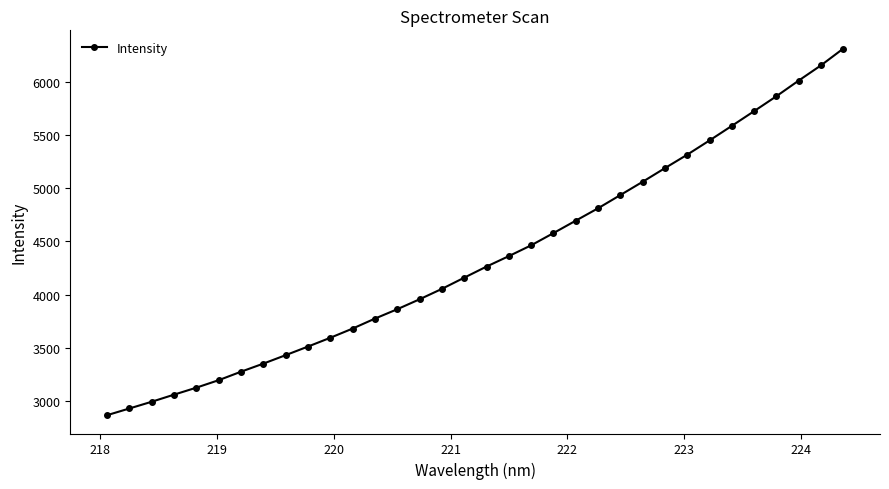

What is the maximum value shown in the chart?

6309.4